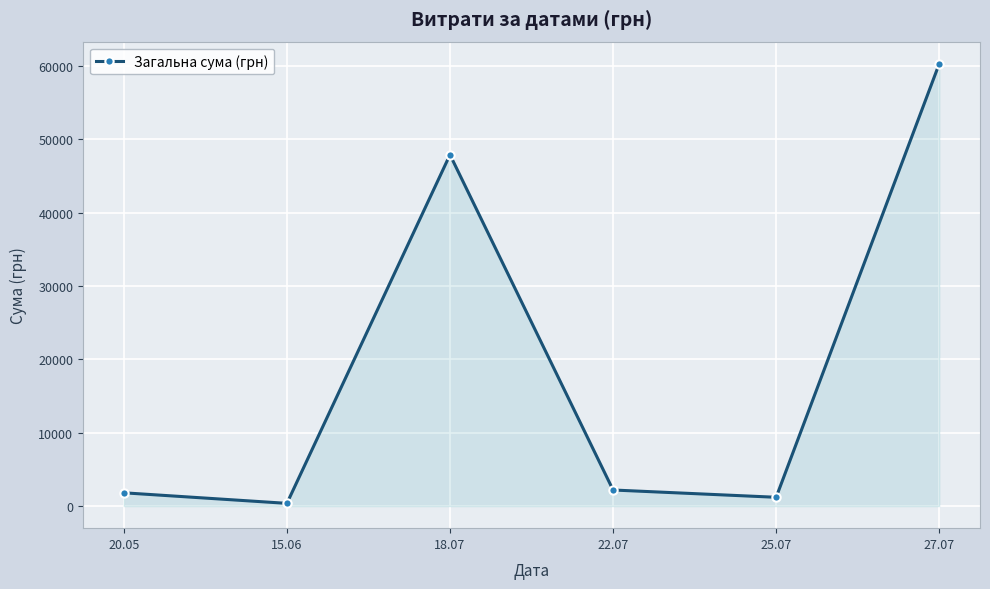

What is the approximate value at 18.07?

47904.0